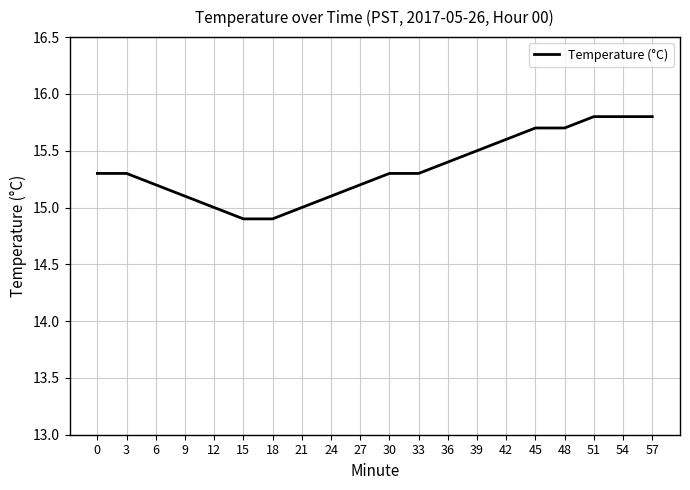

What is the ratio of the value at 24 to the value at 39?

1.0